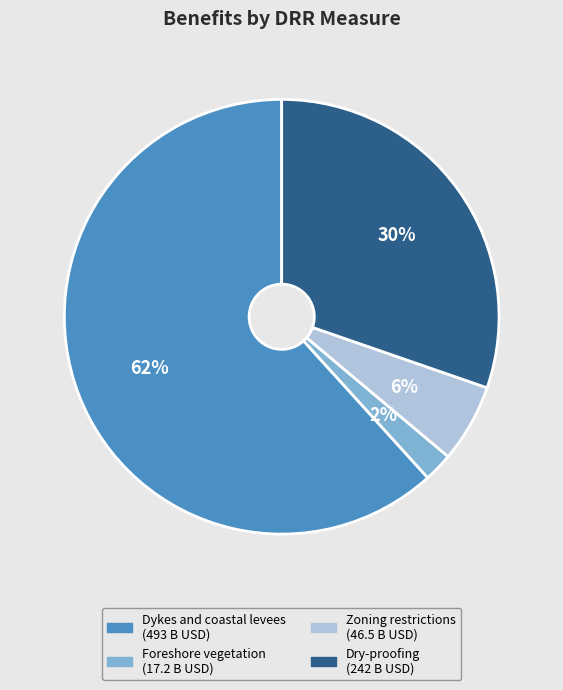

Count the number of slices in the pie.

4